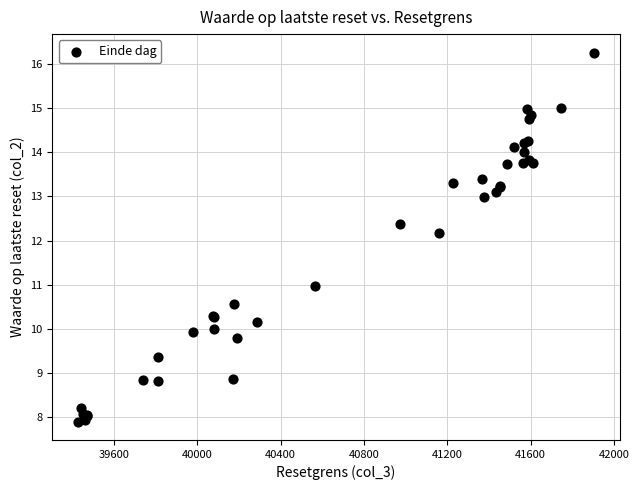

What Y value in the scatter plot is closest to 12?

12.2